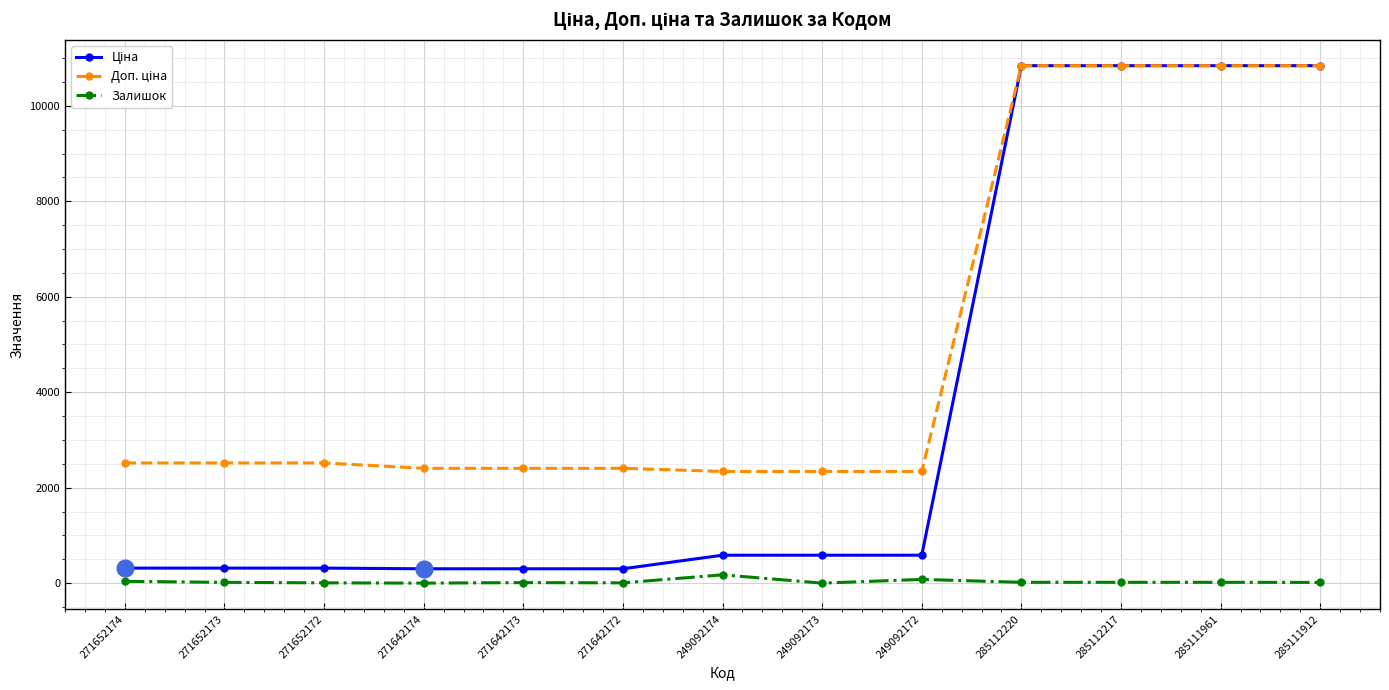

What is the spread (max minus min) of values at 249092173?

2339.7